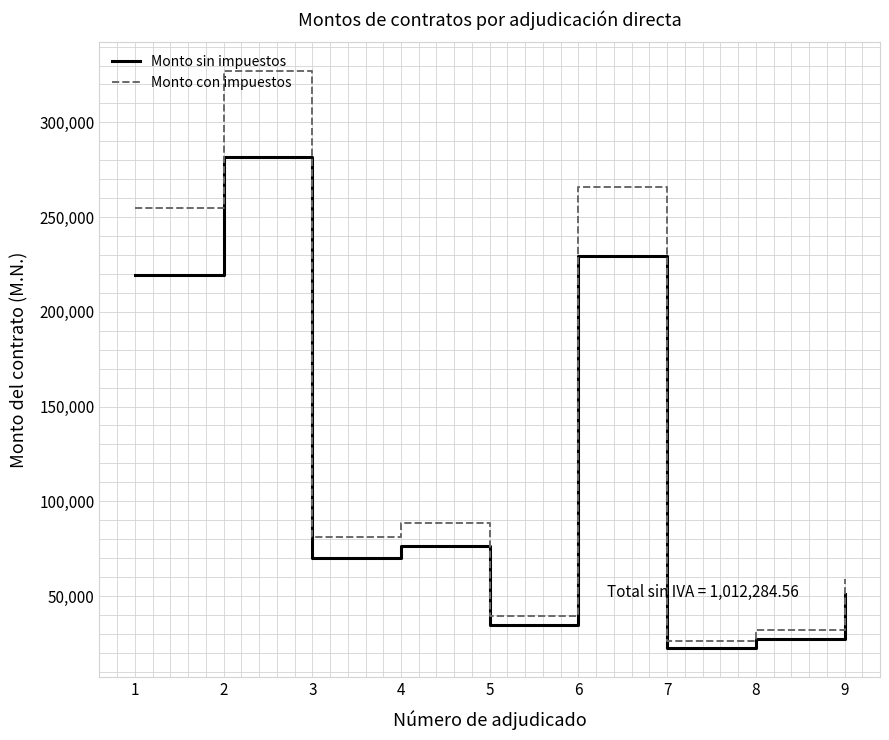

What are all the series names shown in the legend?

Monto sin impuestos, Monto con impuestos